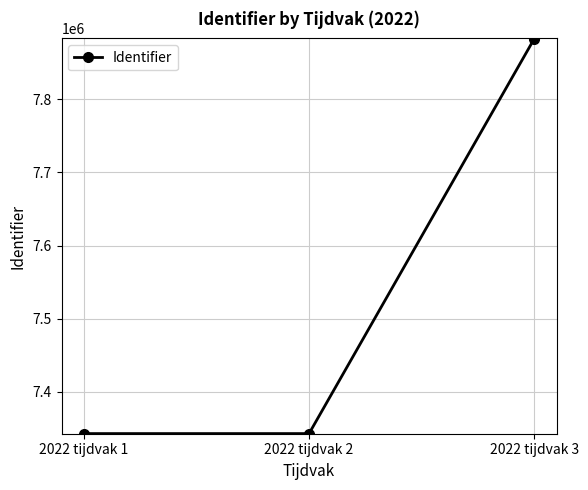

Which label corresponds to the largest value in the chart?

2022 tijdvak 3